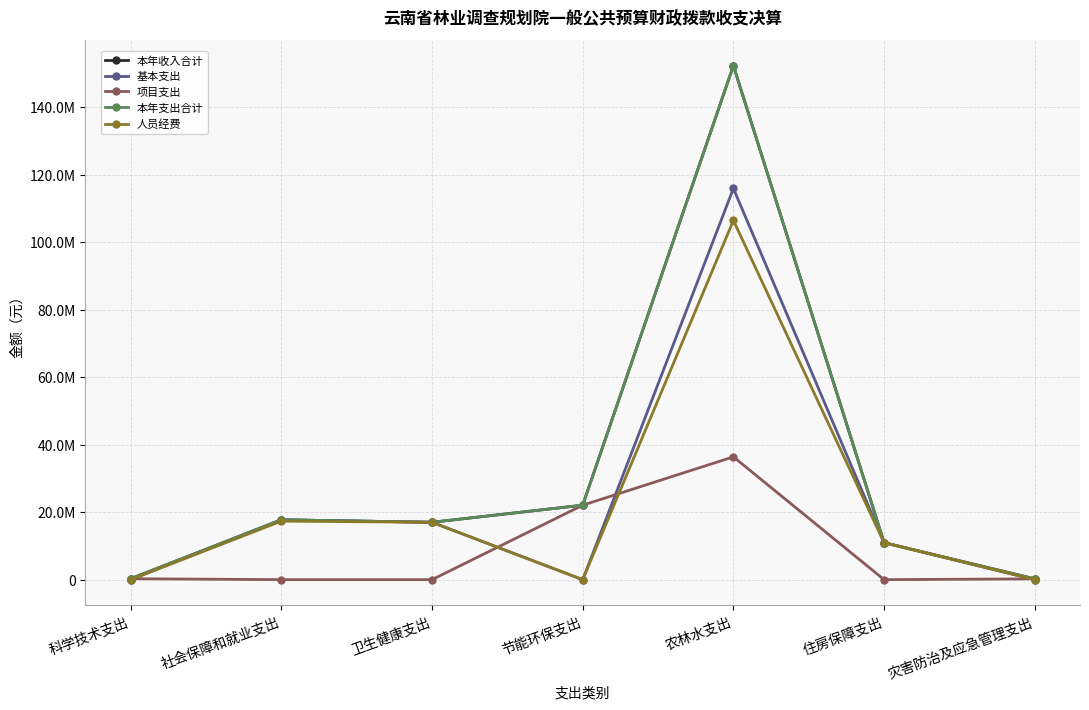

Between 农林水支出 and 卫生健康支出, which is larger?

农林水支出